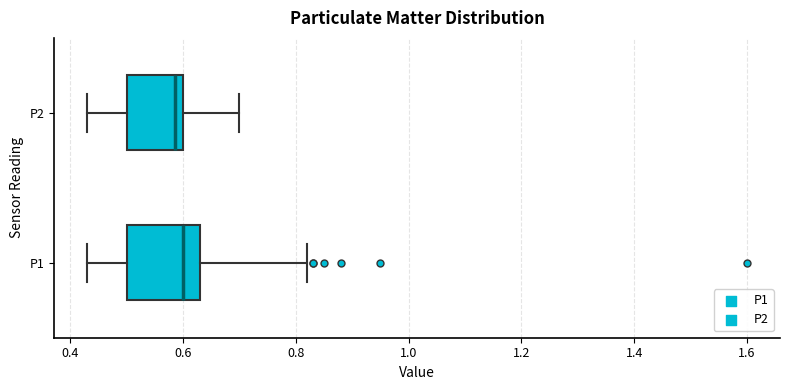

Reading bottom to top, transcribe this box plot: for each box, give where its median line is, the range the box spans, and where its two whiskers end, as read against the x-axis. The values are not printed on the chart, so give them approximately, as read against the axis.

P1: median 0.60, box 0.50 to 0.64, whiskers 0.44 to 0.82
P2: median 0.58, box 0.50 to 0.60, whiskers 0.44 to 0.70